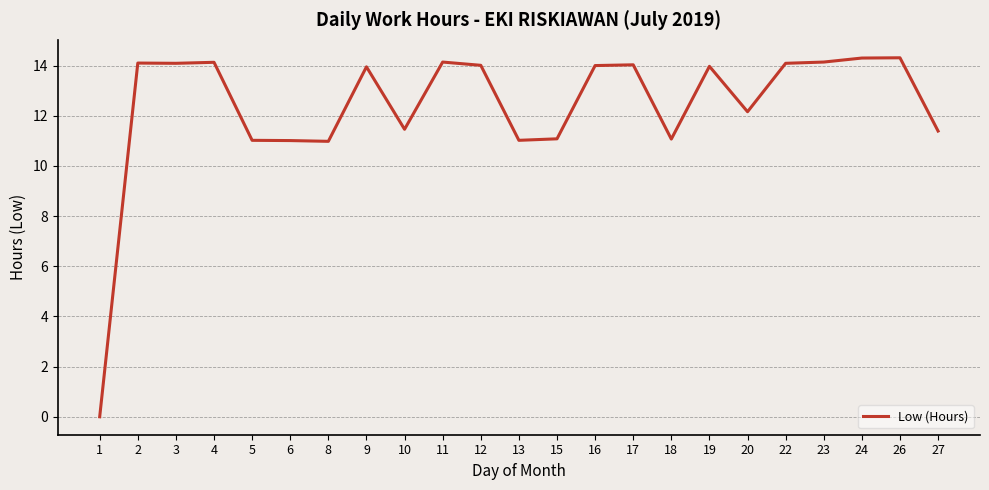

Between 26 and 13, which is larger?

26